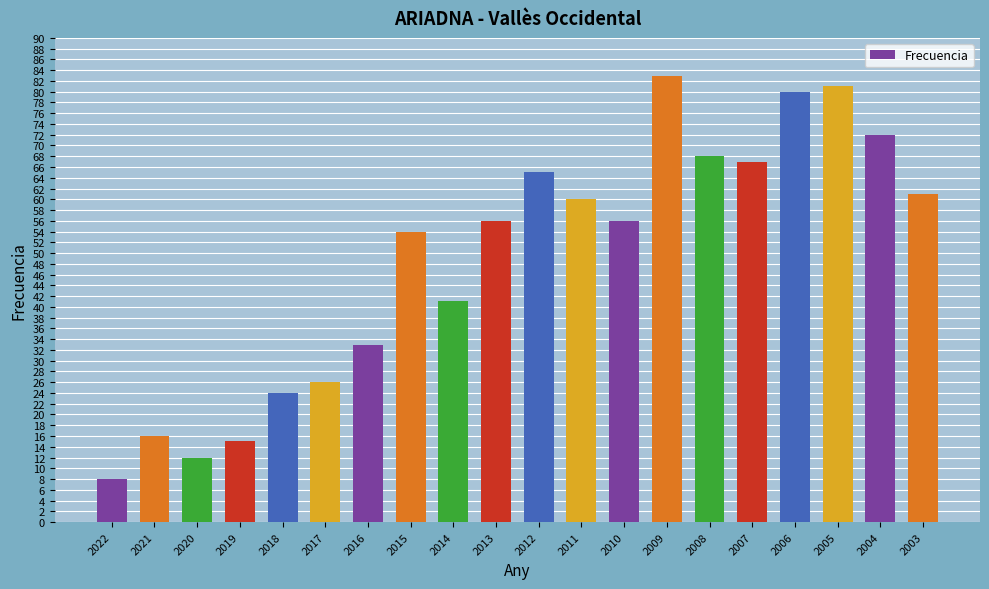

How many distinct data groups are displayed?

1